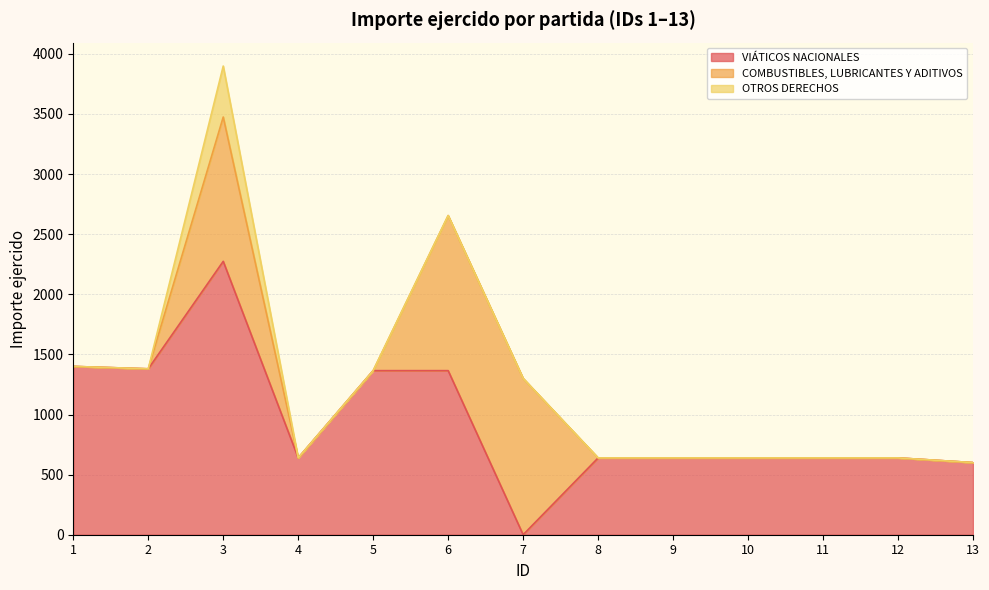

At which label does OTROS DERECHOS reach its peak?

3